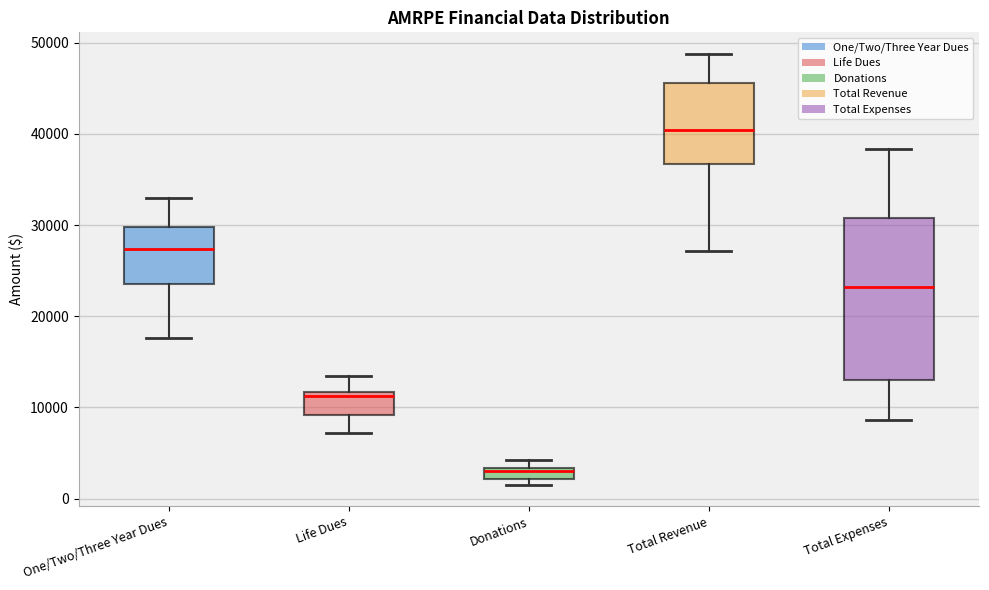

Which box is the tallest, from its lower edge to its upper edge?

Total Expenses